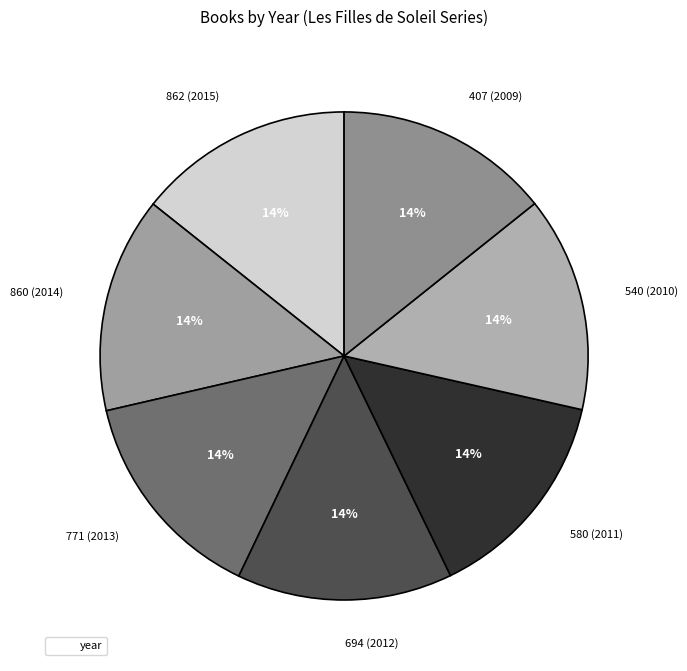

Is there a majority slice in this chart?

No